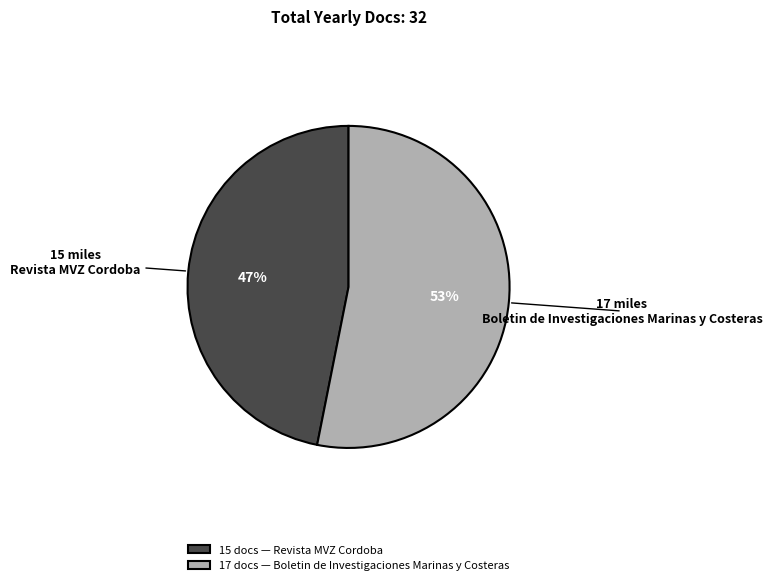

How many slices are in this pie chart?

2